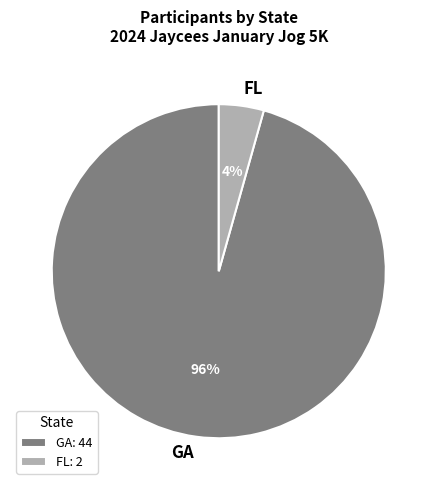

The GA: 44 slice represents 96% of the pie. True or false?

True